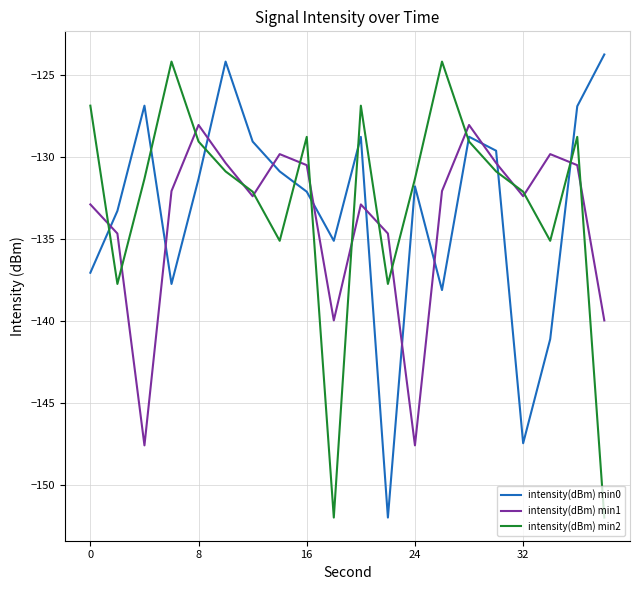

What is the lowest value of the intensity(dBm) min0 series?

-152.0